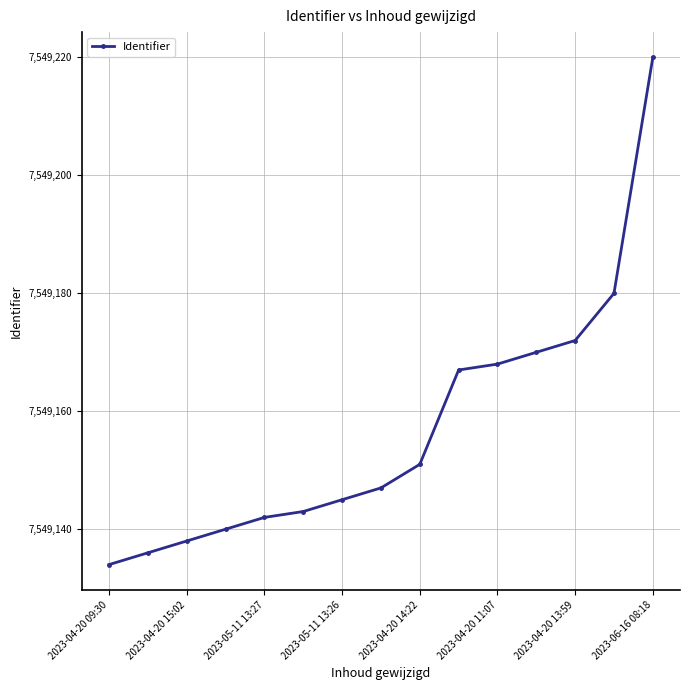

What is the minimum value shown in the chart?

7549134